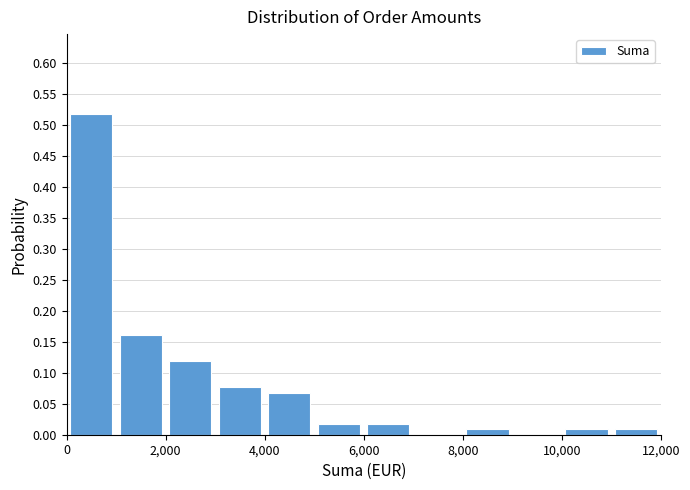

Reading left to right, list every bar in this chart as the range it spans on the x-axis followed by its height. The values are not printed on the chart, so give them approximately, as read against the axis.

0 to 1000: 0.515
1000 to 2000: 0.160
2000 to 3000: 0.120
3000 to 4000: 0.075
4000 to 5000: 0.070
5000 to 6000: 0.015
6000 to 7000: 0.015
7000 to 8000: 0
8000 to 9000: 0.010
9000 to 10000: 0
10000 to 11000: 0.010
11000 to 12000: 0.010